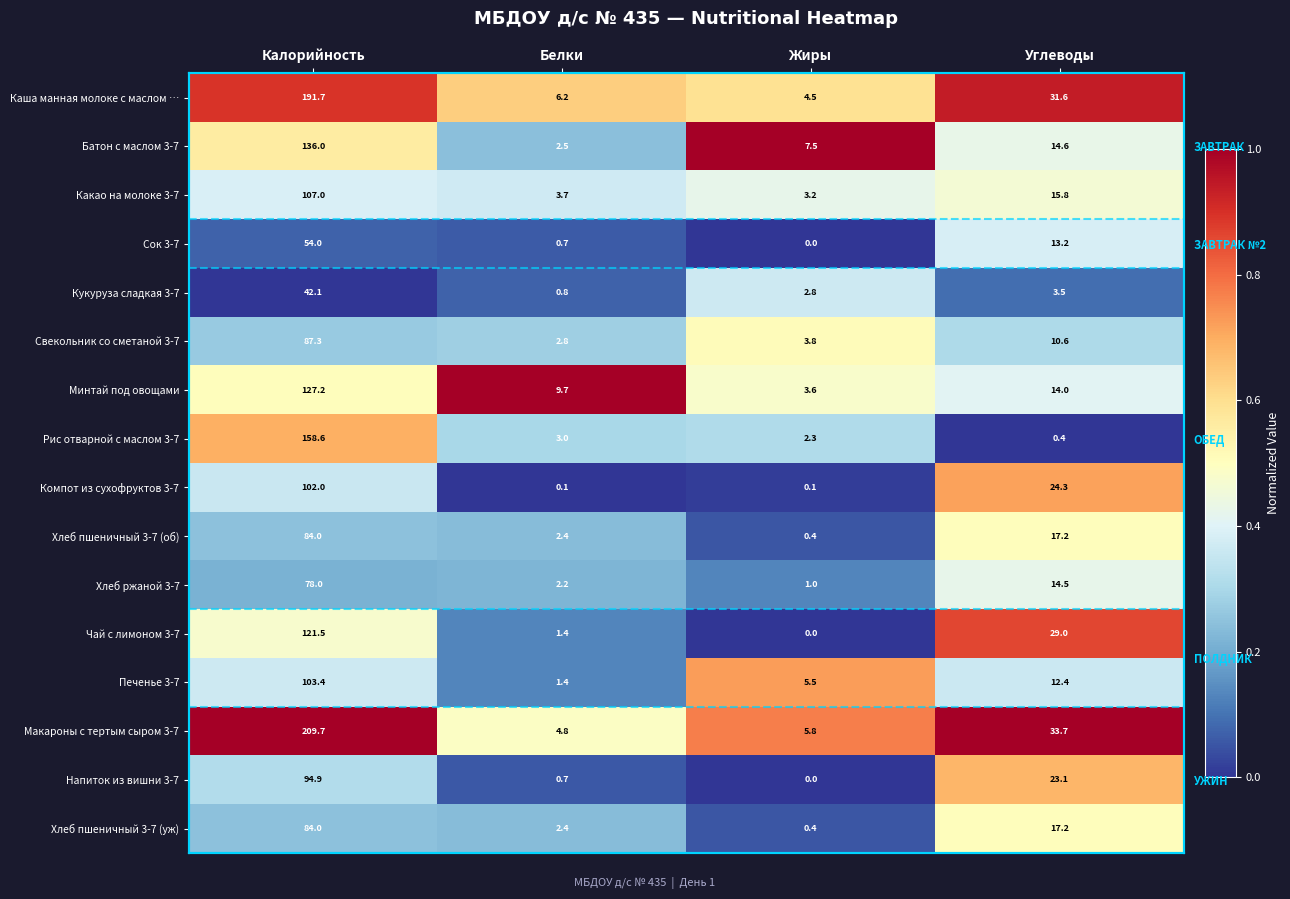

How many categories are shown in the chart?

4